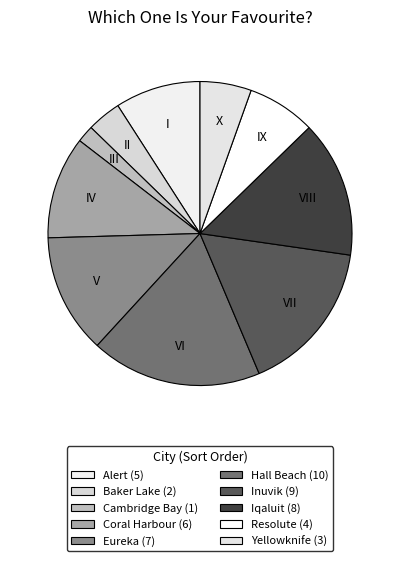

Count the number of slices in the pie.

10